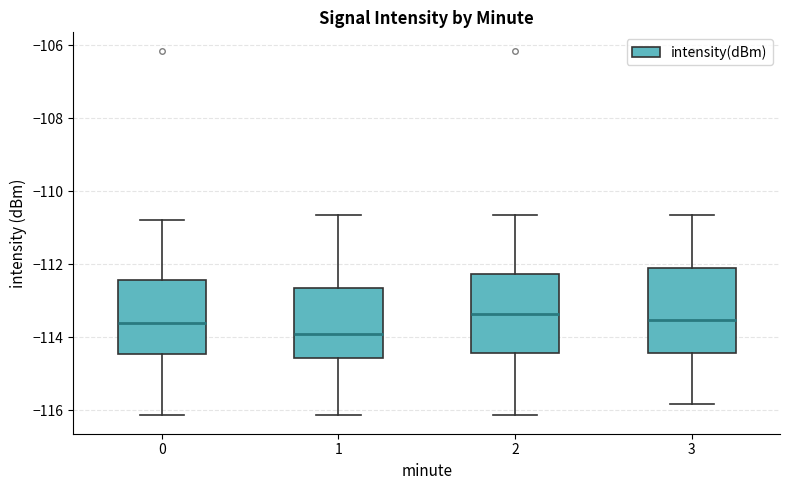

Reading left to right, read every box against the y-axis: the position of its median line, the range the box covers, and the ends of its whiskers. The values are not printed on the chart, so give them approximately, as read against the axis.

0: median -113.6, box -114.4 to -112.4, whiskers -116.2 to -110.8
1: median -114.0, box -114.6 to -112.6, whiskers -116.2 to -110.6
2: median -113.4, box -114.4 to -112.2, whiskers -116.2 to -110.6
3: median -113.6, box -114.4 to -112.2, whiskers -115.8 to -110.6